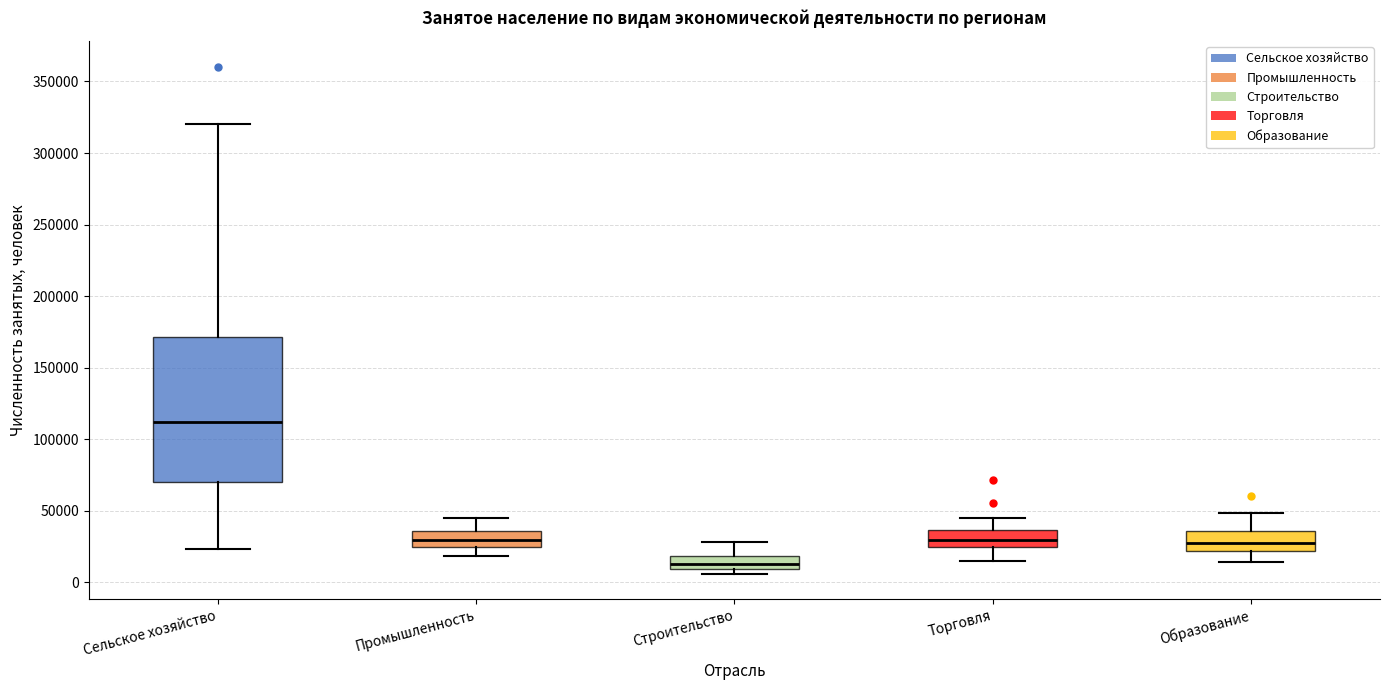

Which box has the highest median line?

Сельское хозяйство